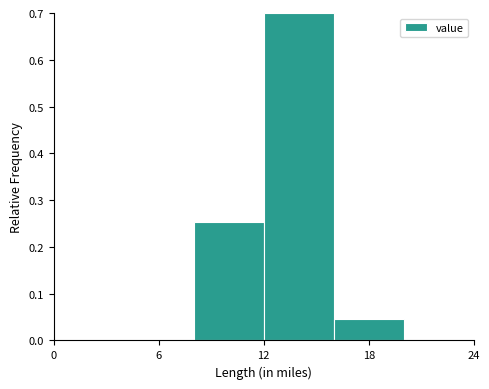

Over which range of the x-axis is the bar tallest?

12 to 16